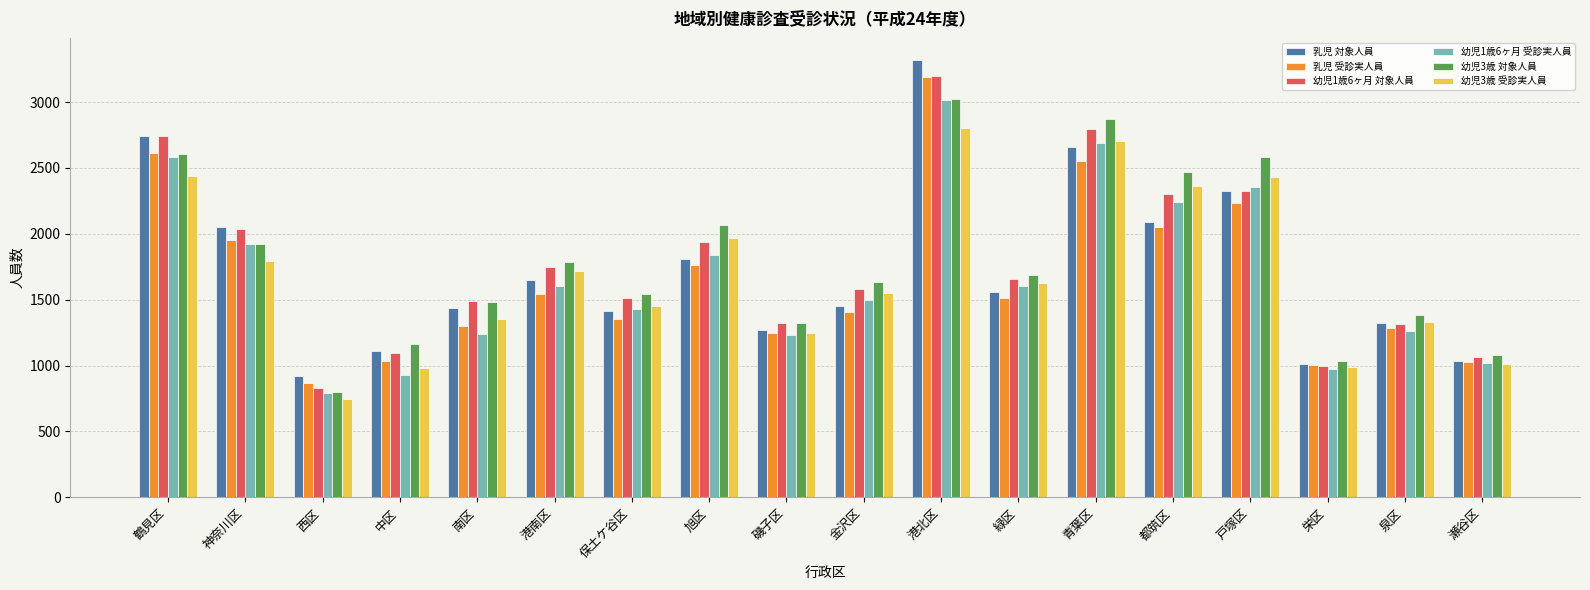

What is the average value of the 乳児 対象人員 series?

1733